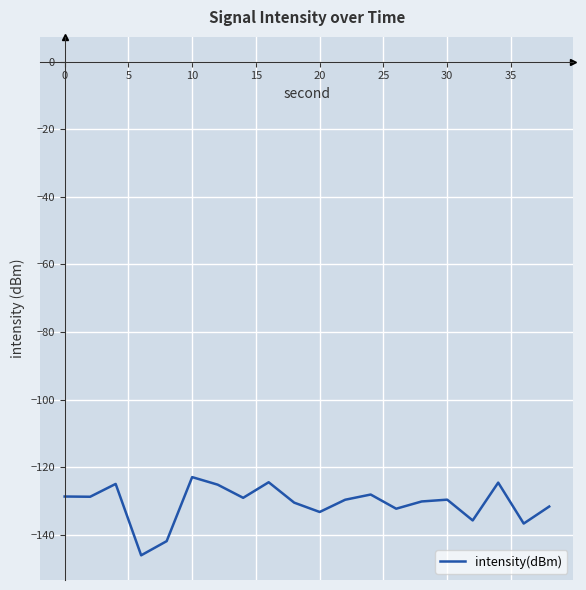

What is the greatest value displayed?

-122.9